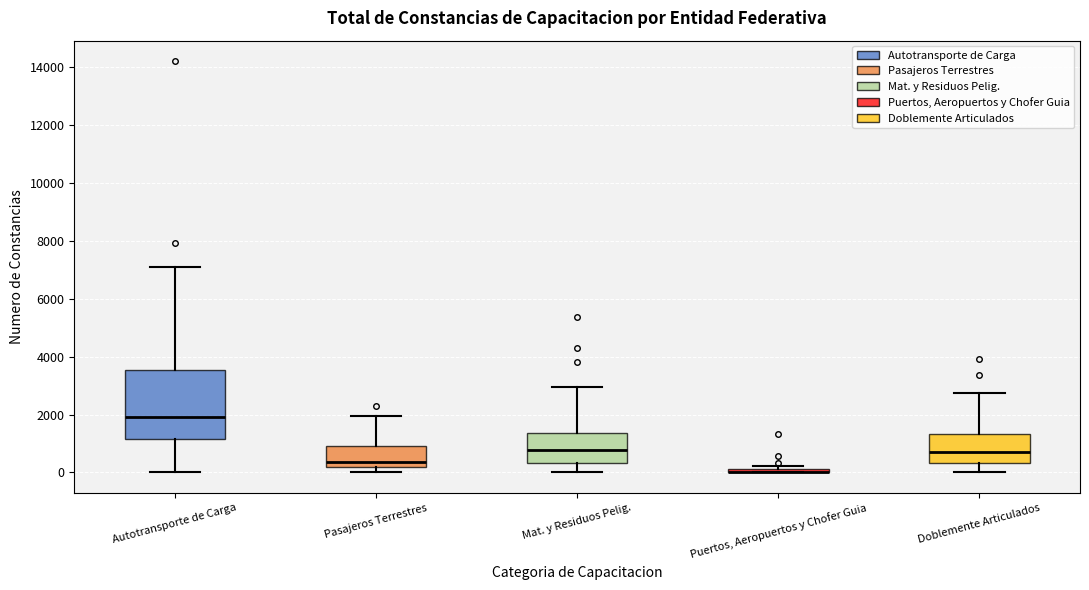

Comparing the boxes themselves (not the whiskers), which one is the tallest?

Autotransporte de Carga